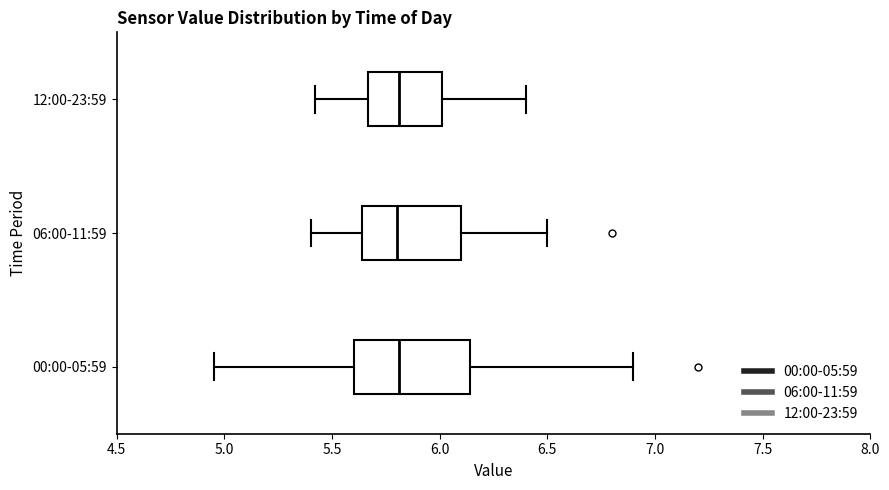

Reading bottom to top, read every box against the x-axis: the position of its median line, the range the box covers, and the ends of its whiskers. The values are not printed on the chart, so give them approximately, as read against the axis.

00:00-05:59: median 5.80, box 5.60 to 6.15, whiskers 4.95 to 6.90
06:00-11:59: median 5.80, box 5.65 to 6.10, whiskers 5.40 to 6.50
12:00-23:59: median 5.80, box 5.65 to 6.00, whiskers 5.40 to 6.40